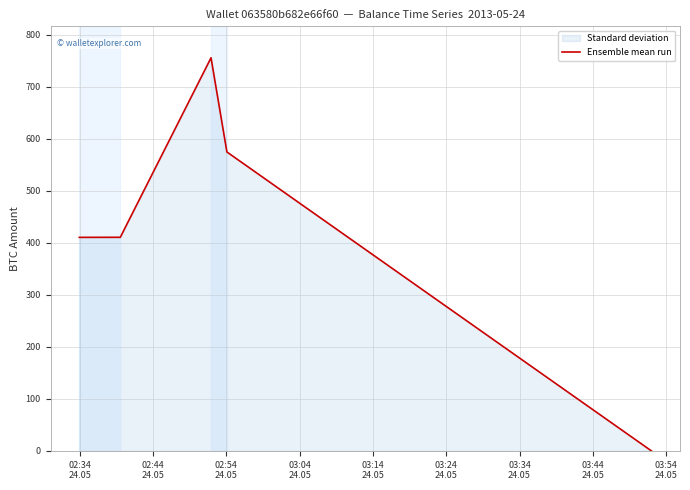

True or false: there are more than 0 points higher than both neighbors.

True